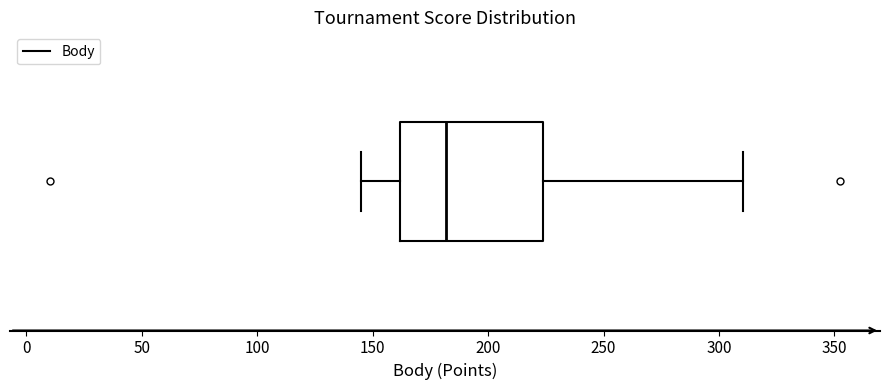

Read this box plot against the x-axis: the position of the median line, the range covered by the box, and the ends of both whiskers. The values are not printed on the chart, so give them approximately, as read against the axis.

median 180, box 160 to 225, whiskers 145 to 310